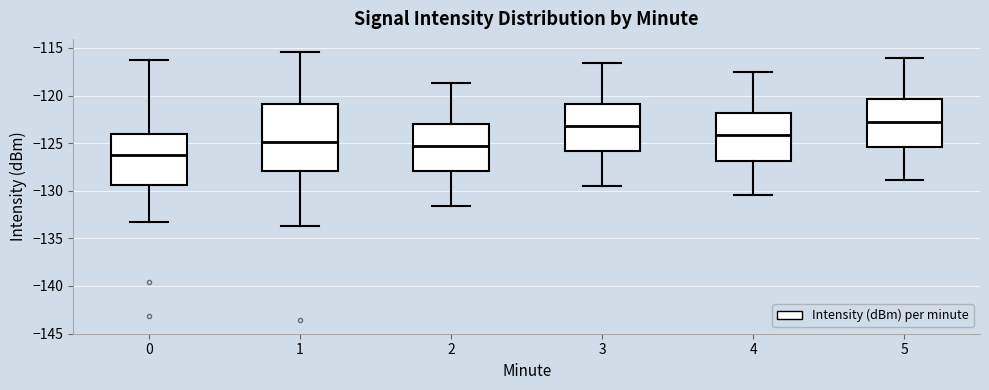

Which box's median line is the lowest?

0